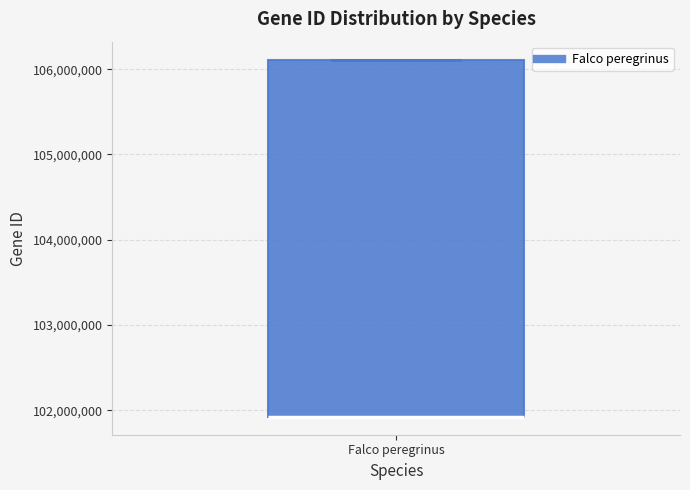

Read this box plot against the y-axis: the position of the median line, the range covered by the box, and the ends of both whiskers. The values are not printed on the chart, so give them approximately, as read against the axis.

median 101900000 (drawn on the box's lower edge), box 101900000 to 106100000, whiskers 101900000 to 106100000